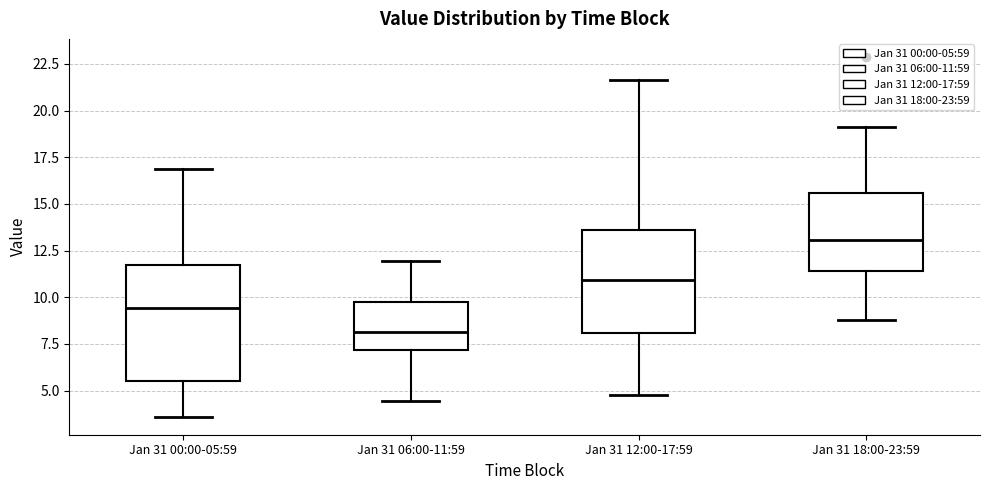

Which box's median line is the lowest?

Jan 31 06:00-11:59